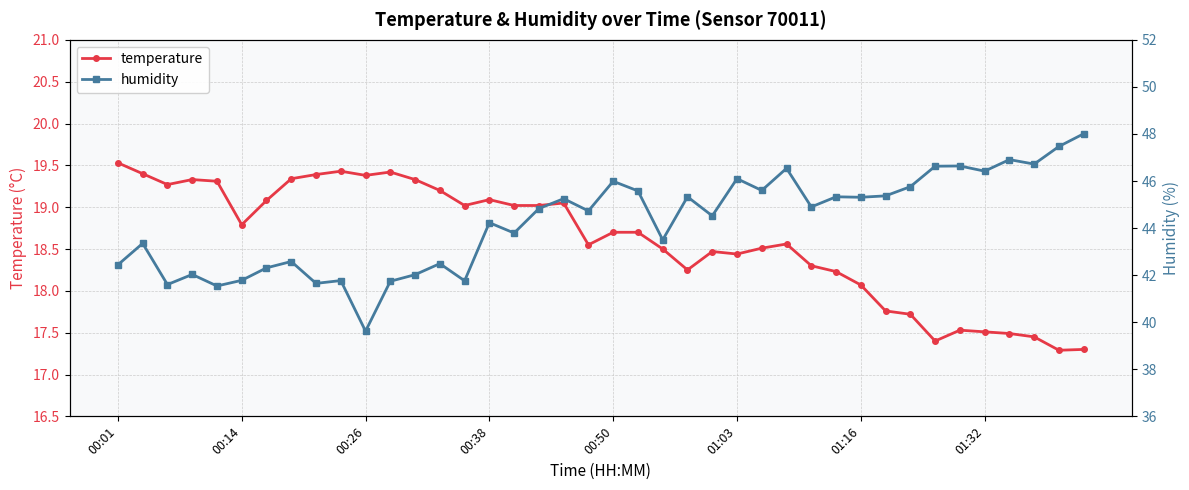

What is the value of the humidity point at the 2nd from the left?

43.4